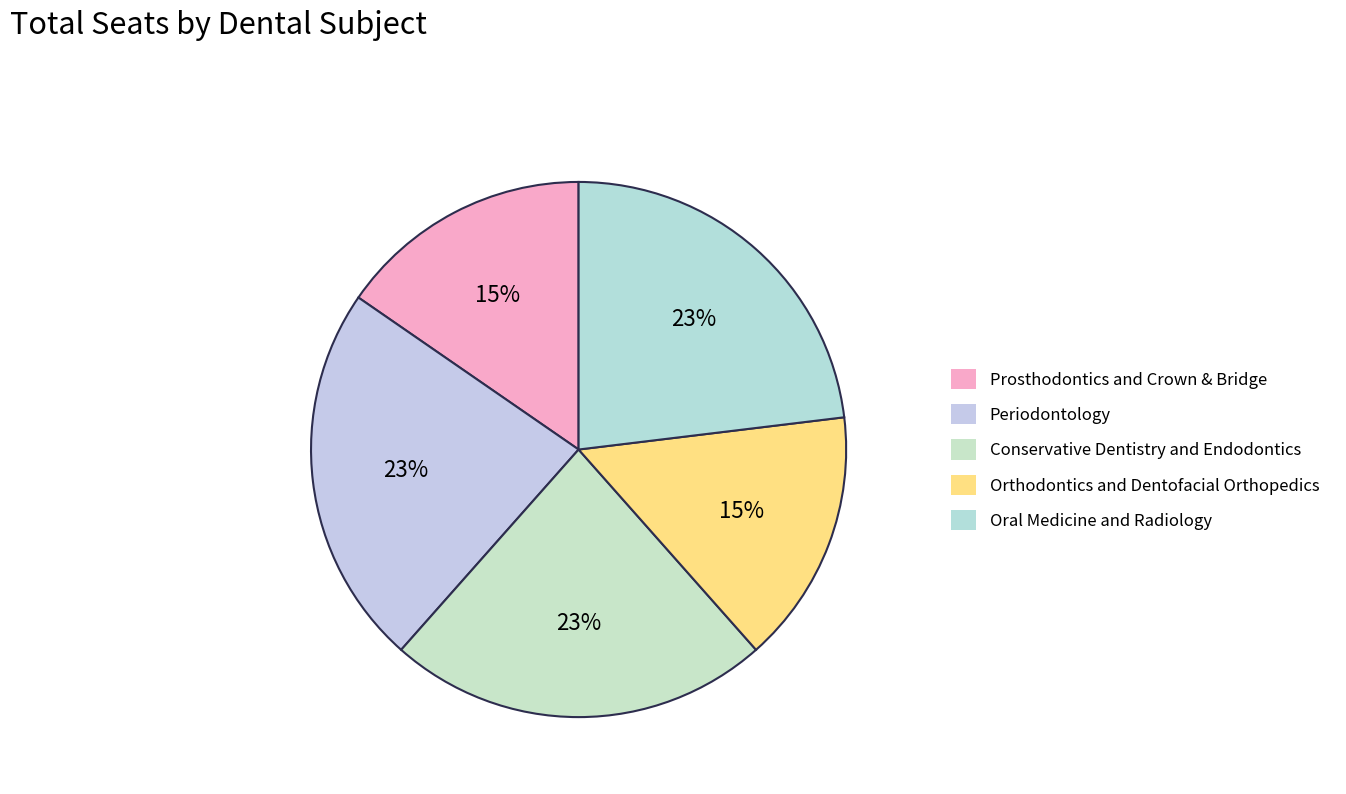

How many slices are in this pie chart?

5